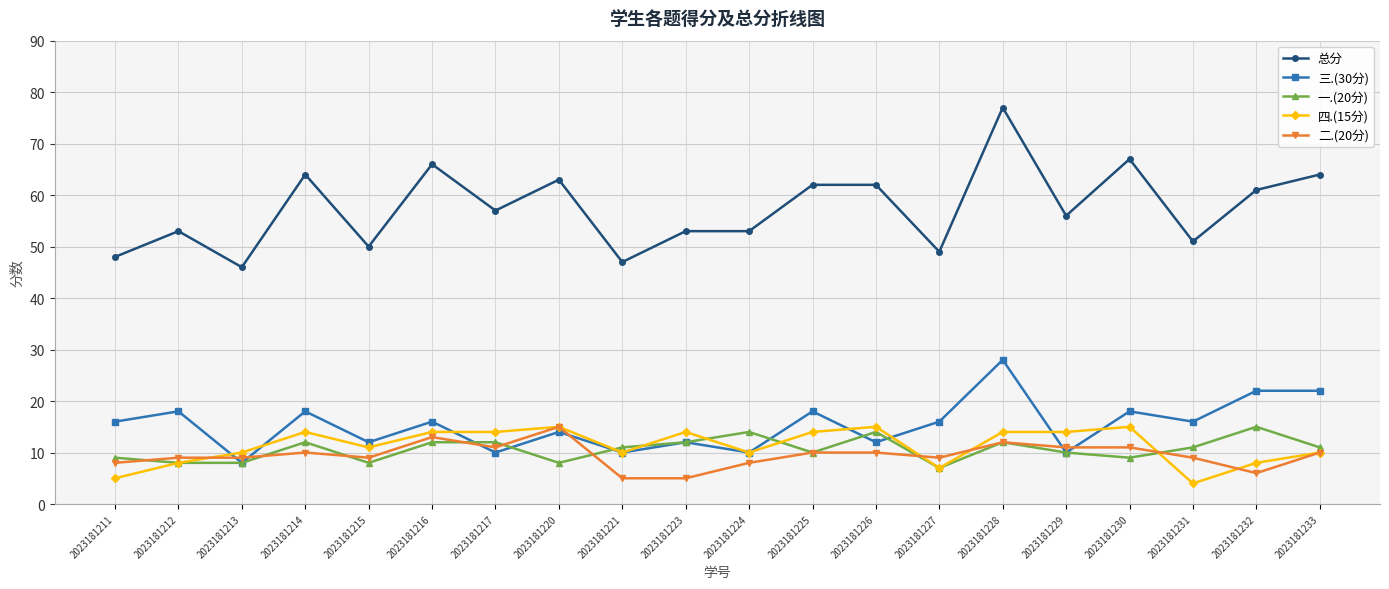

Reading left to right, list all the values displayed in this chart.

总分: 48	53	46	64	50	66	57	63	47	53	53	62	62	49	77	56	67	51	61	64
三.(30分): 16	18	8	18	12	16	10	14	10	12	10	18	12	16	28	10	18	16	22	22
一.(20分): 9	8	8	12	8	12	12	8	11	12	14	10	14	7	12	10	9	11	15	11
四.(15分): 5	8	10	14	11	14	14	15	10	14	10	14	15	7	14	14	15	4	8	10
二.(20分): 8	9	9	10	9	13	11	15	5	5	8	10	10	9	12	11	11	9	6	10